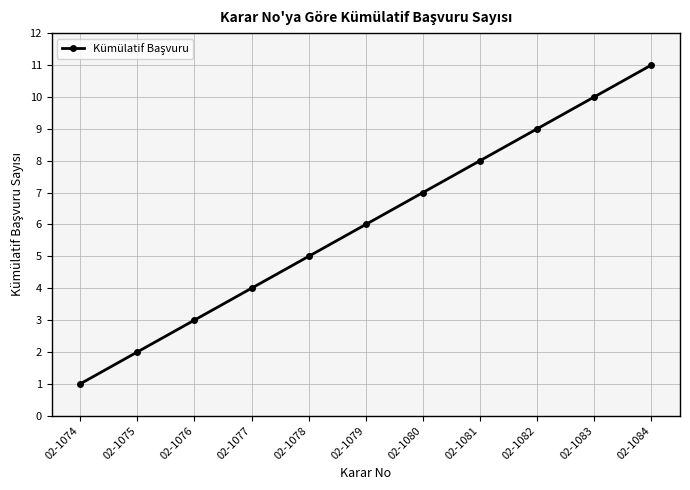

Is it true that the value at 02-1083 is 10?

True